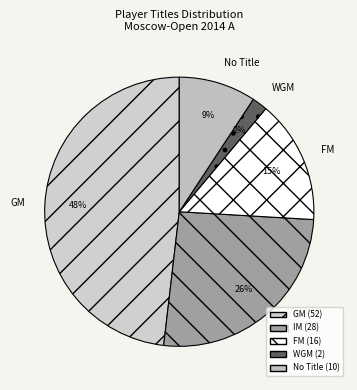

To the nearest percent, what portion does IM represent?

26%